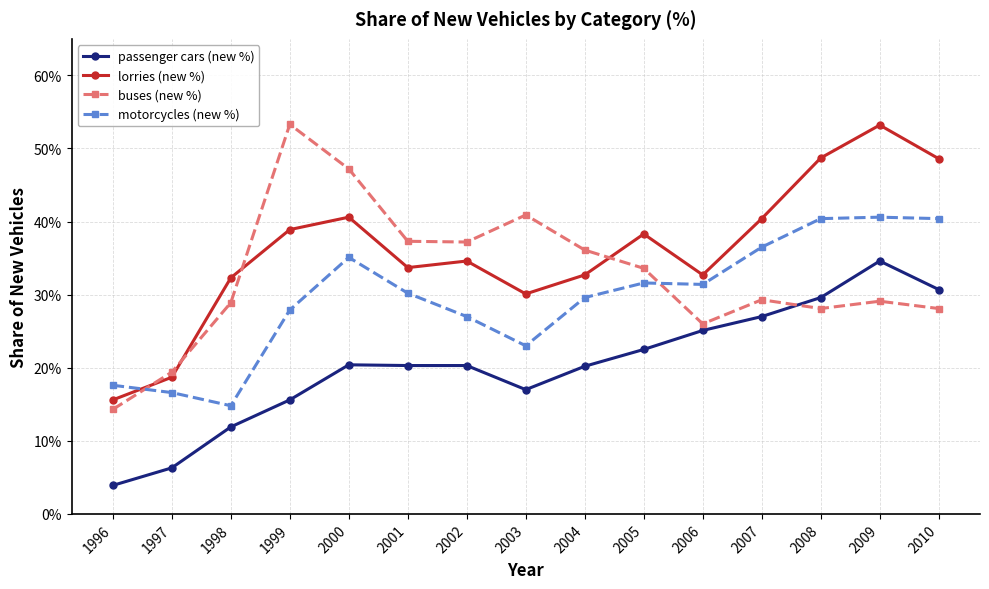

What is the sum of the motorcycles (new %) values at 1998 and 1996?

0.3